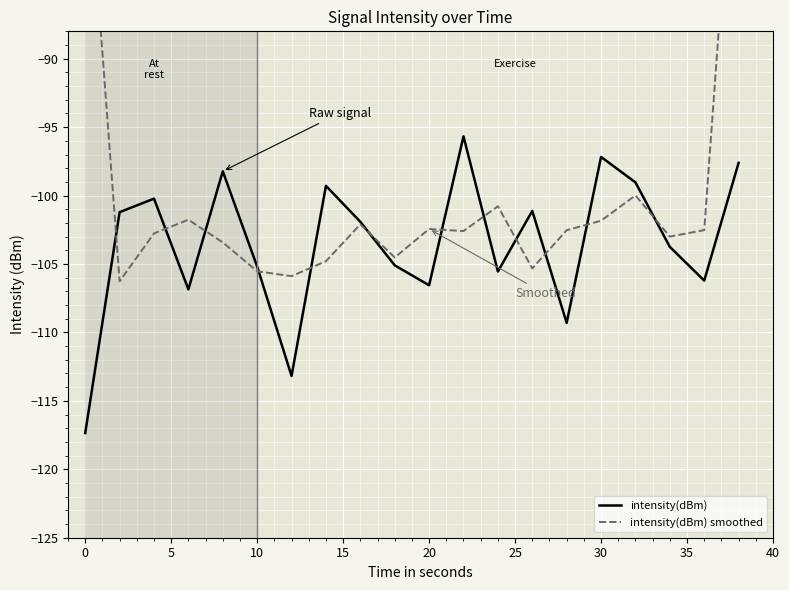

What value does the intensity(dBm) series have at 30?

-97.2